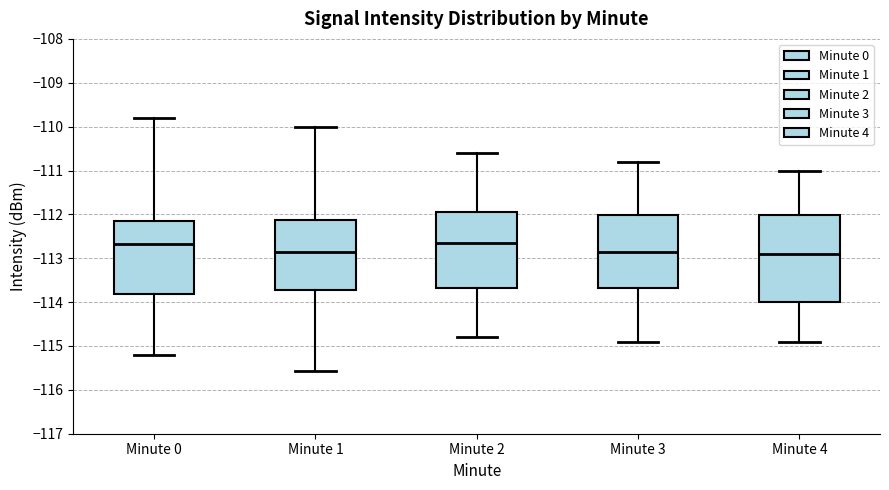

Where does the lower whisker of the box for Minute 1 end on the y-axis? The values are not printed on the chart, so give them approximately, as read against the axis.

-115.6